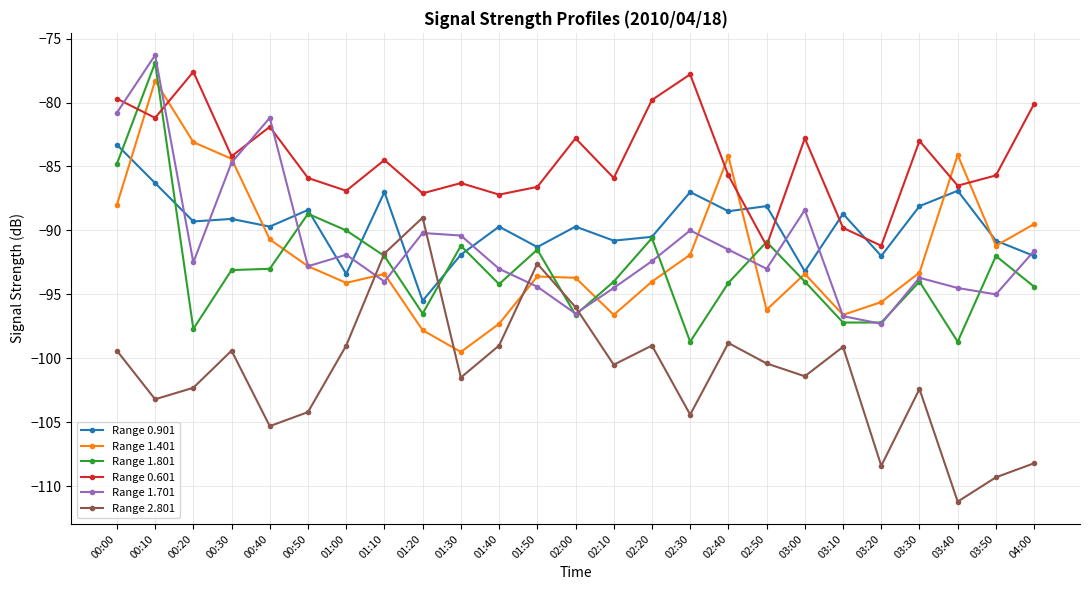

Where does the Range 0.901 series first go above -89?

00:00